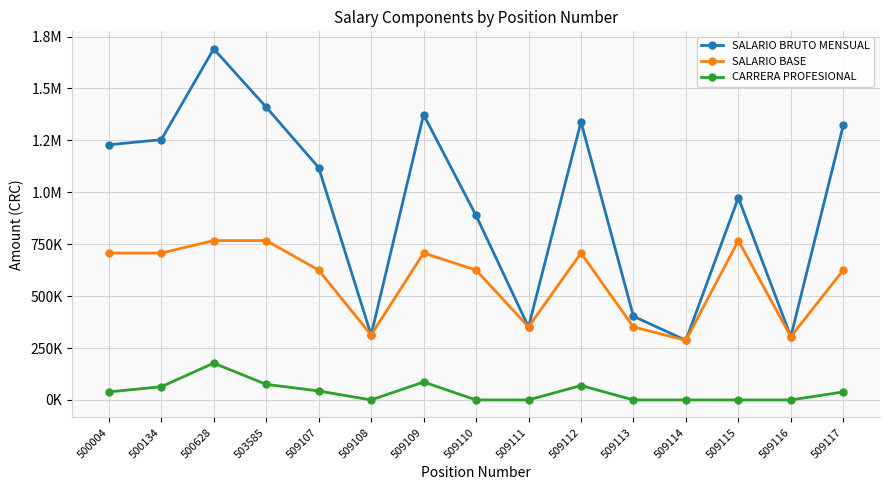

Where is SALARIO BRUTO MENSUAL nearest to the value 988828?

509115